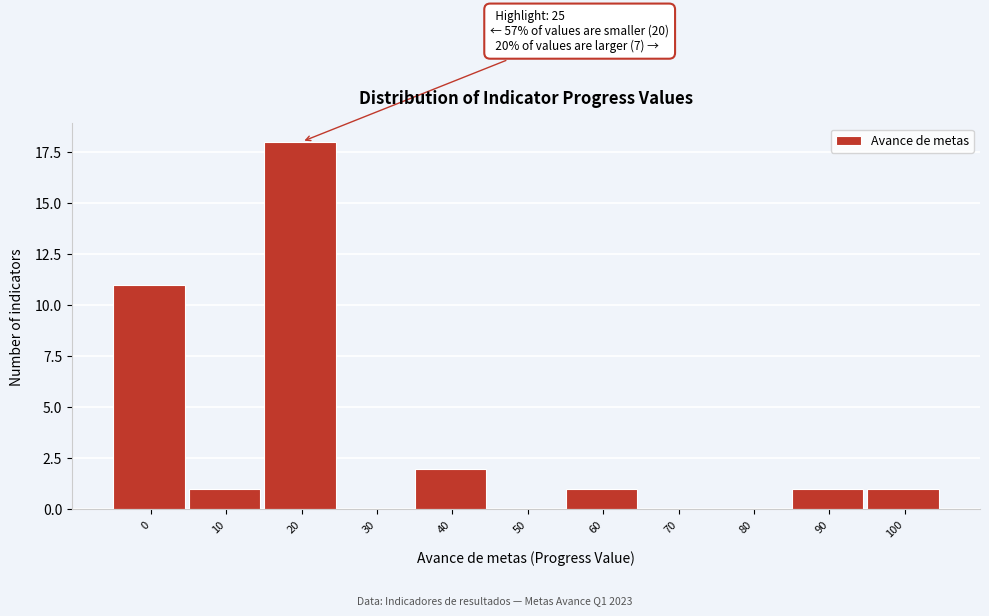

Reading right to left, extract all data points from this chart.

100=1	90=1	80=0	70=0	60=1	50=0	40=2	30=0	20=18	10=1	0=11